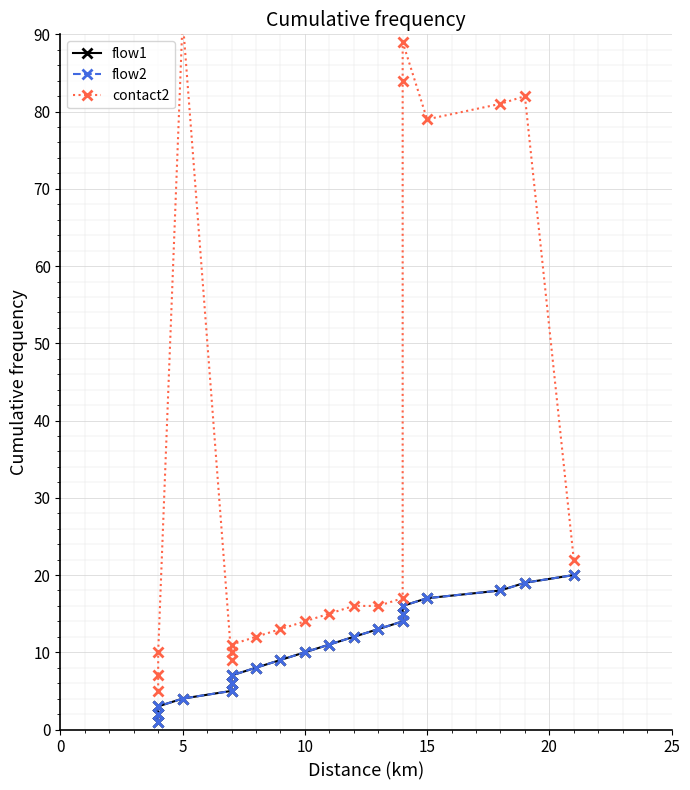

What is the value of the flow1 point at the 10th from the left?

10